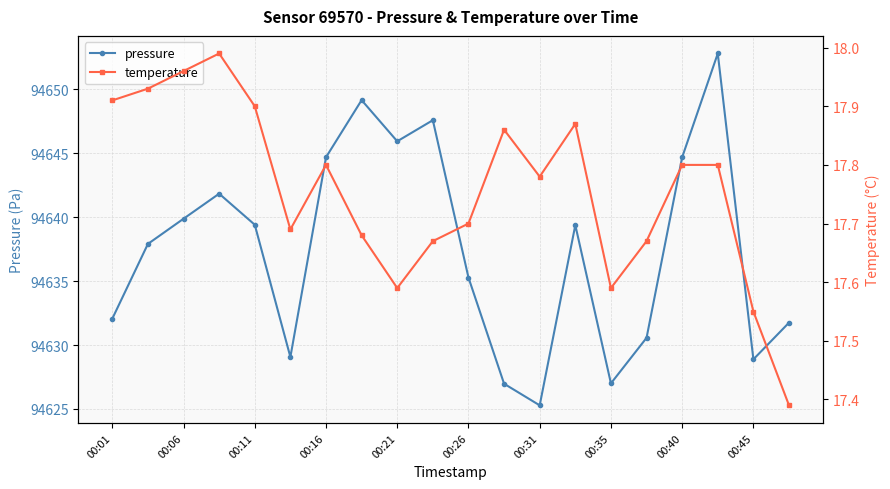

True or false: temperature and pressure intersect in this chart.

False